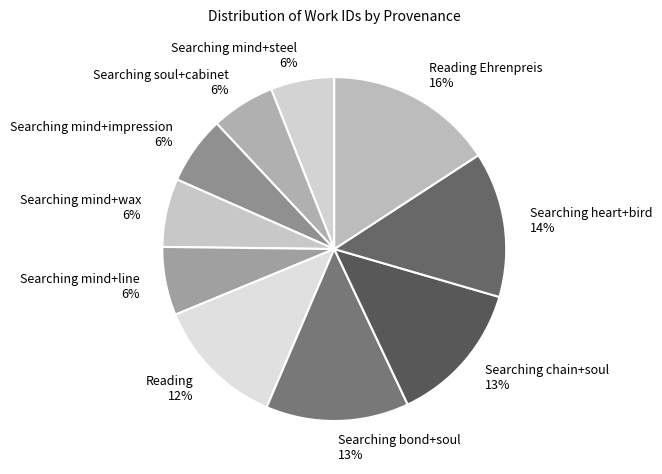

To the nearest percent, what is the average slice percentage?

10%